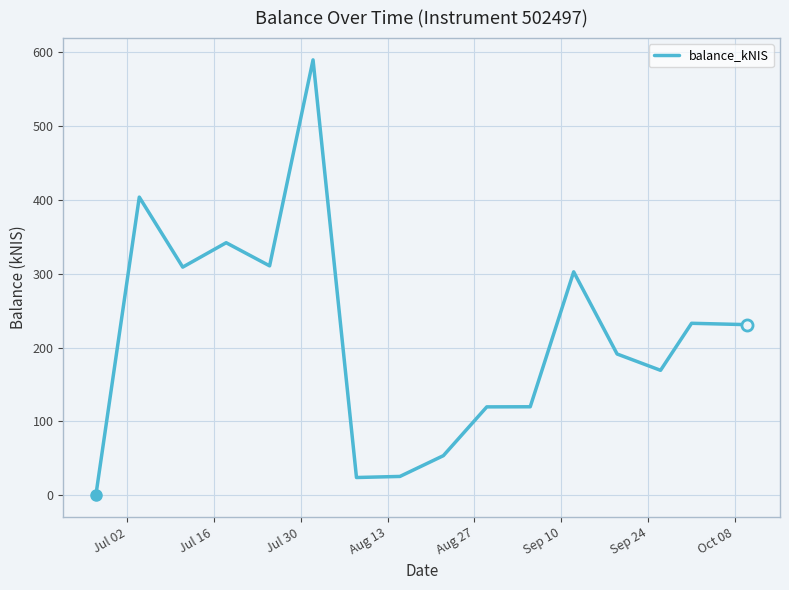

What is the greatest value displayed?

589.4